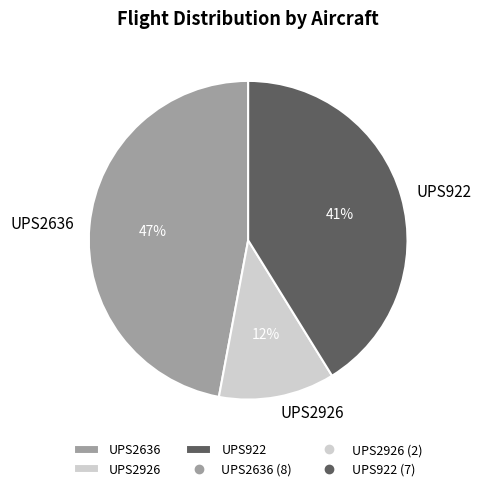

Do UPS2926 and UPS2636 together represent more than half of the pie?

Yes